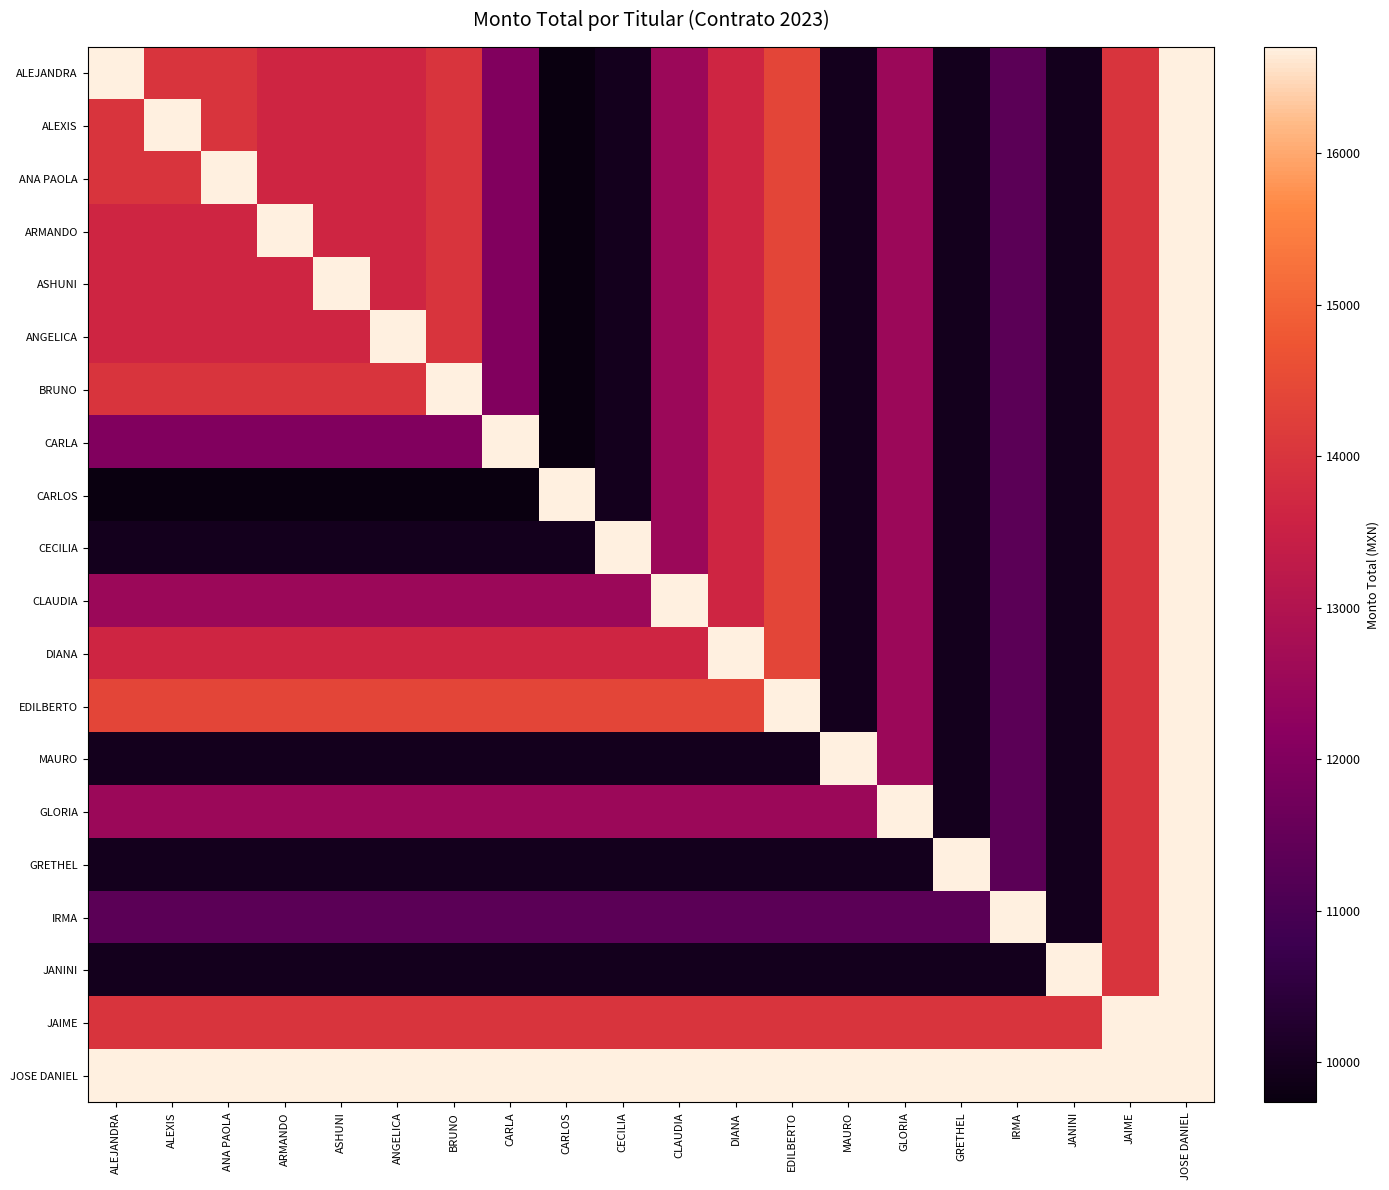

Between EDILBERTO and JOSE DANIEL, which series saw the biggest shift?

MAURO